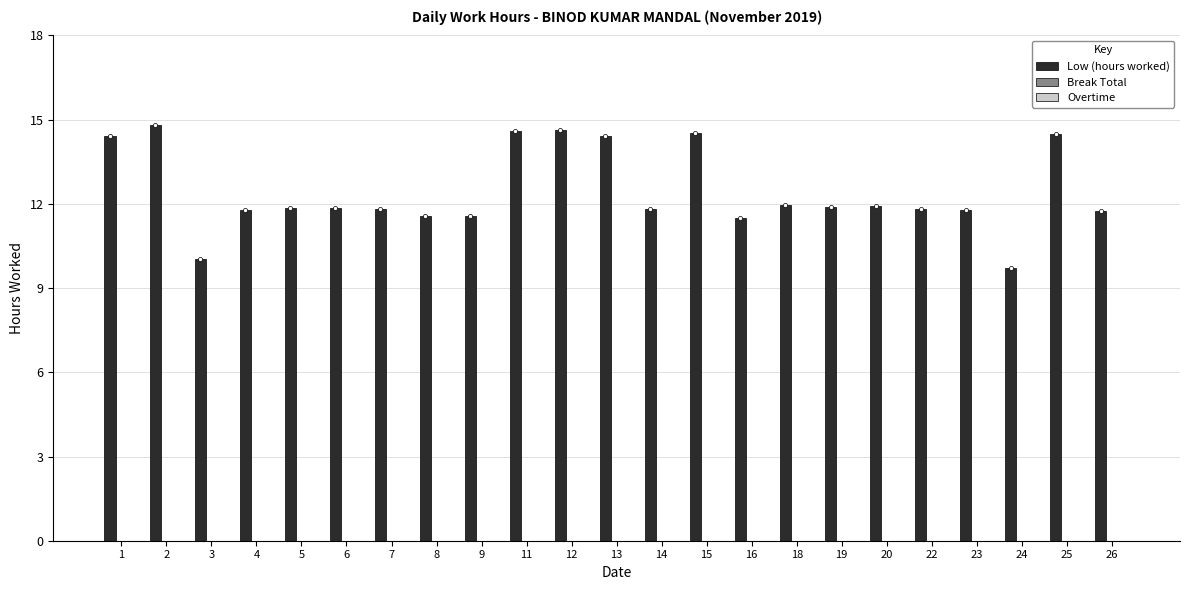

List the series in order of their peak value, highest first.

Low (hours worked), Break Total, Overtime